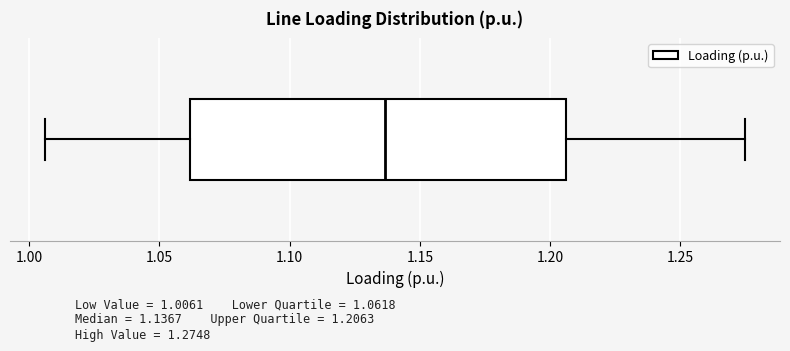

Read this box plot against the x-axis: the position of the median line, the range covered by the box, and the ends of both whiskers. The values are not printed on the chart, so give them approximately, as read against the axis.

median 1.135, box 1.060 to 1.205, whiskers 1.005 to 1.275